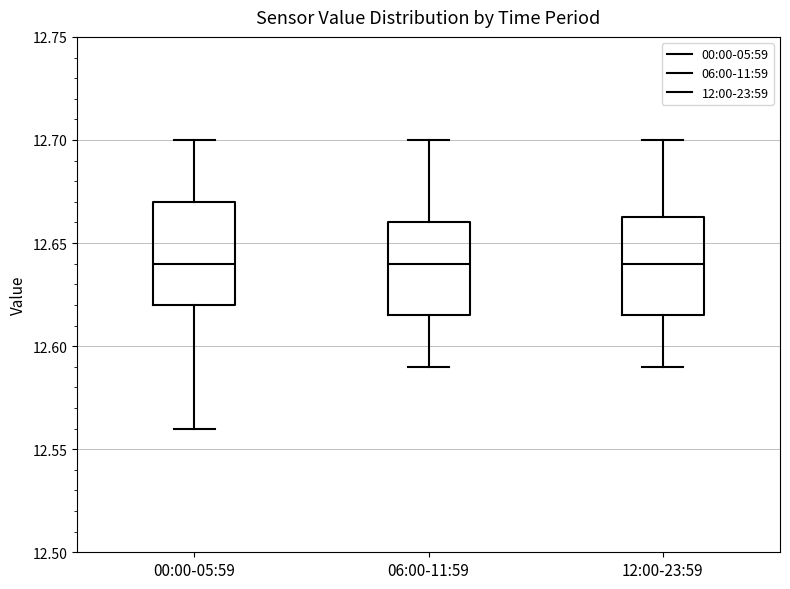

Where is the lower edge of the box for 06:00-11:59 on the y-axis? The values are not printed on the chart, so give them approximately, as read against the axis.

12.615